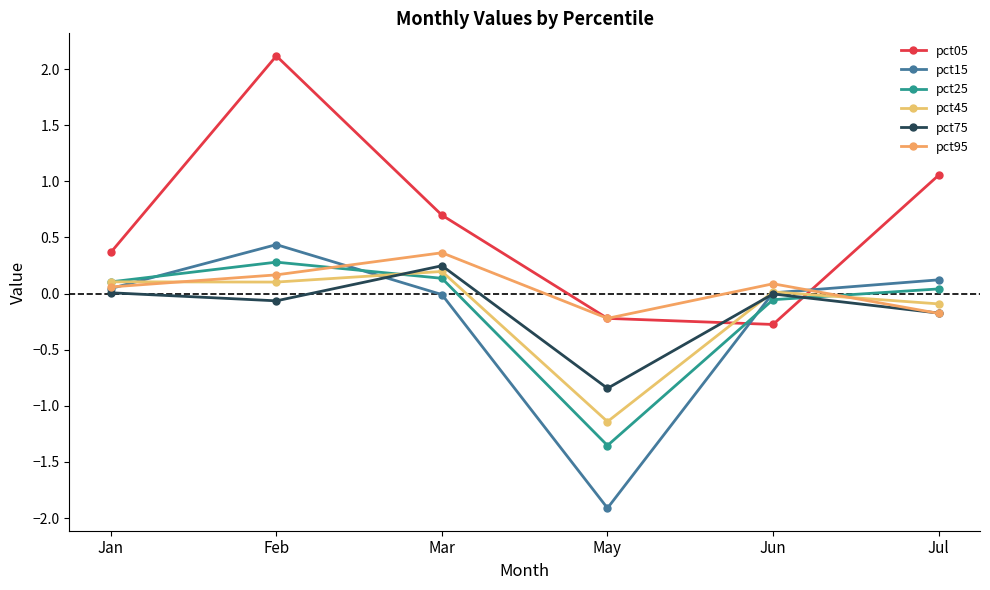

Between Feb and May, which is larger?

Feb